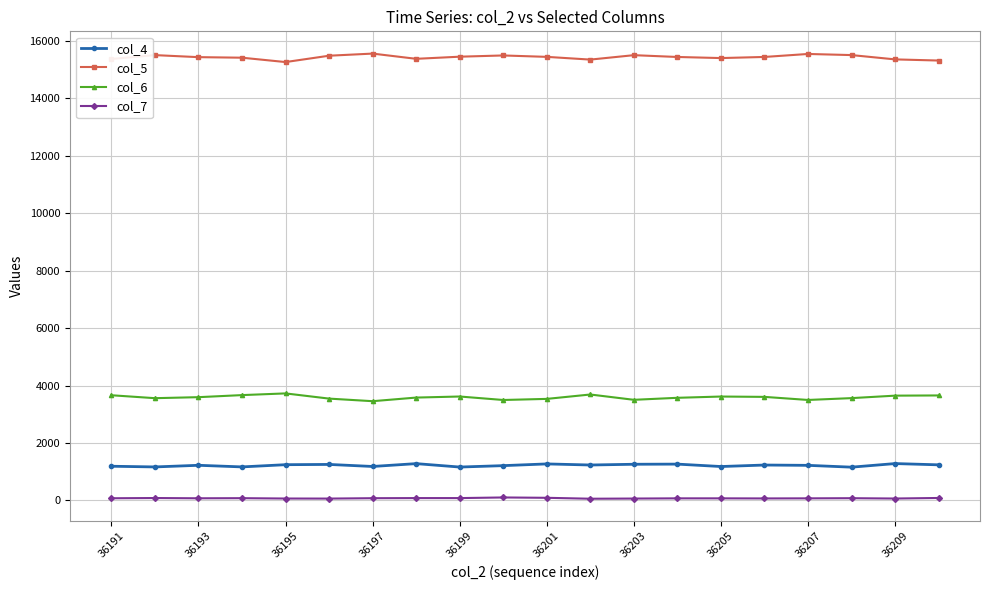

True or false: col_7 and col_4 cross at least once.

False